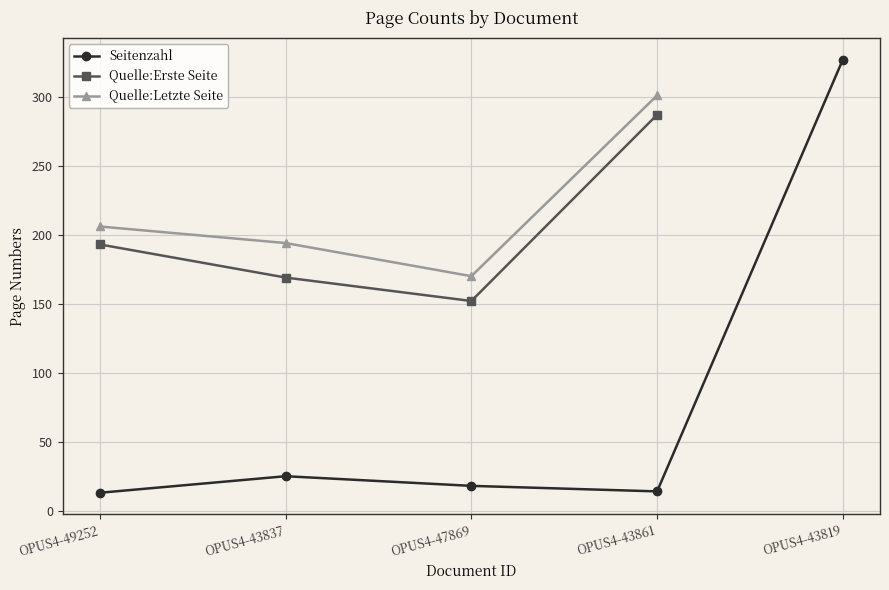

How many data points in Seitenzahl are above 18?

2